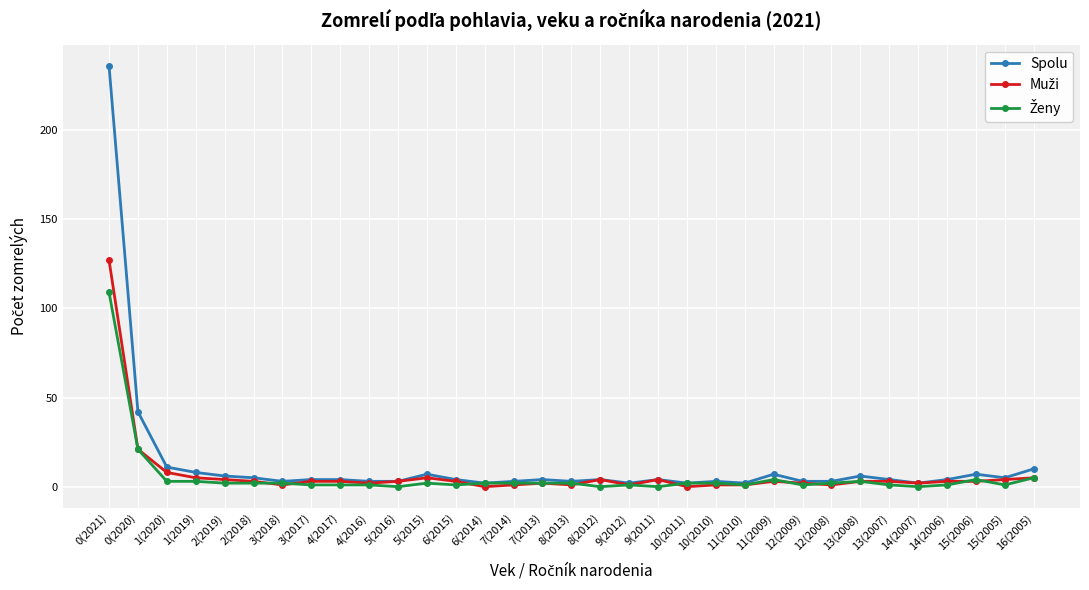

At which category is the sum across all series the highest?

0(2021)